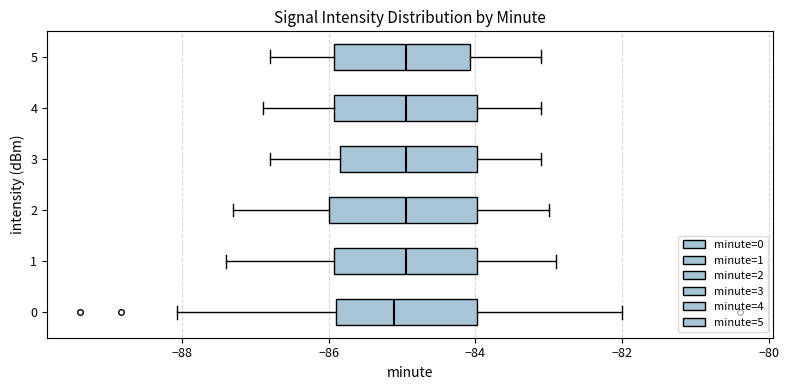

Where does the left whisker of the box at y = 2 end on the x-axis? The values are not printed on the chart, so give them approximately, as read against the axis.

-87.2